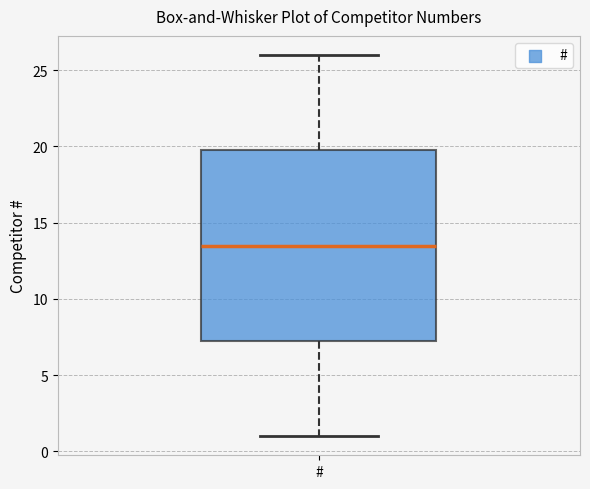

Where is the upper edge of the box for # on the y-axis? The values are not printed on the chart, so give them approximately, as read against the axis.

20.0